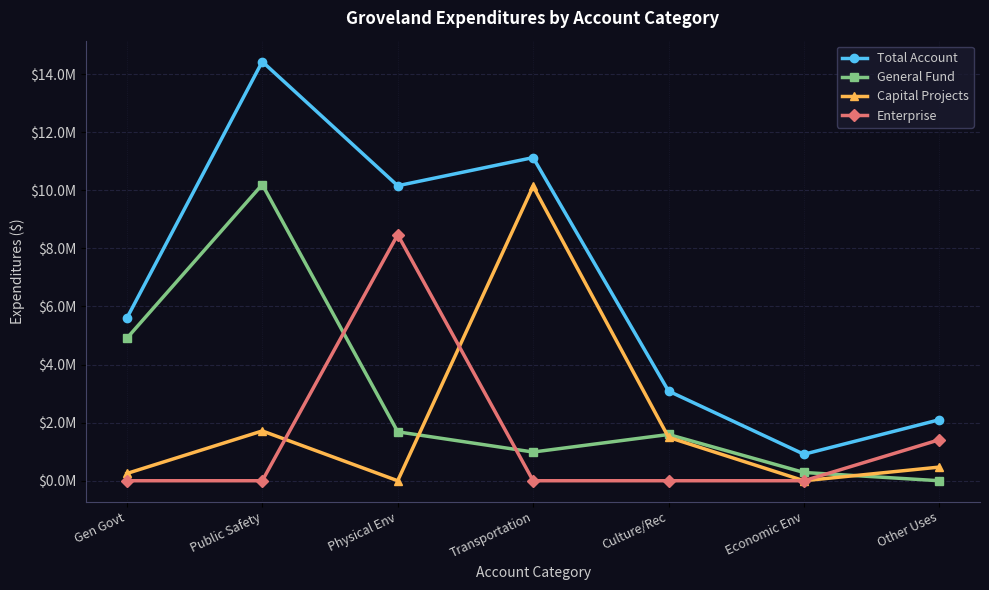

Is this an area chart (filled region under the line)?

No